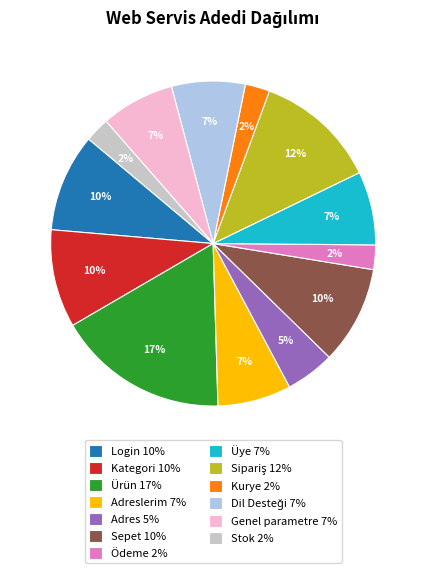

To the nearest percent, what is the average slice percentage?

8%